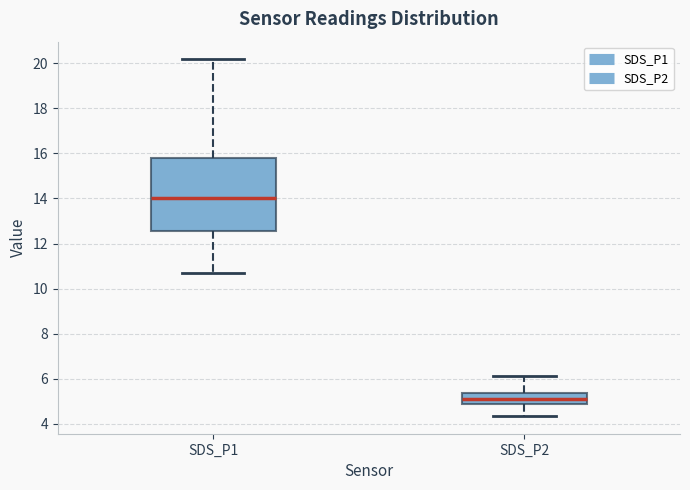

Which box is the tallest, from its lower edge to its upper edge?

SDS_P1